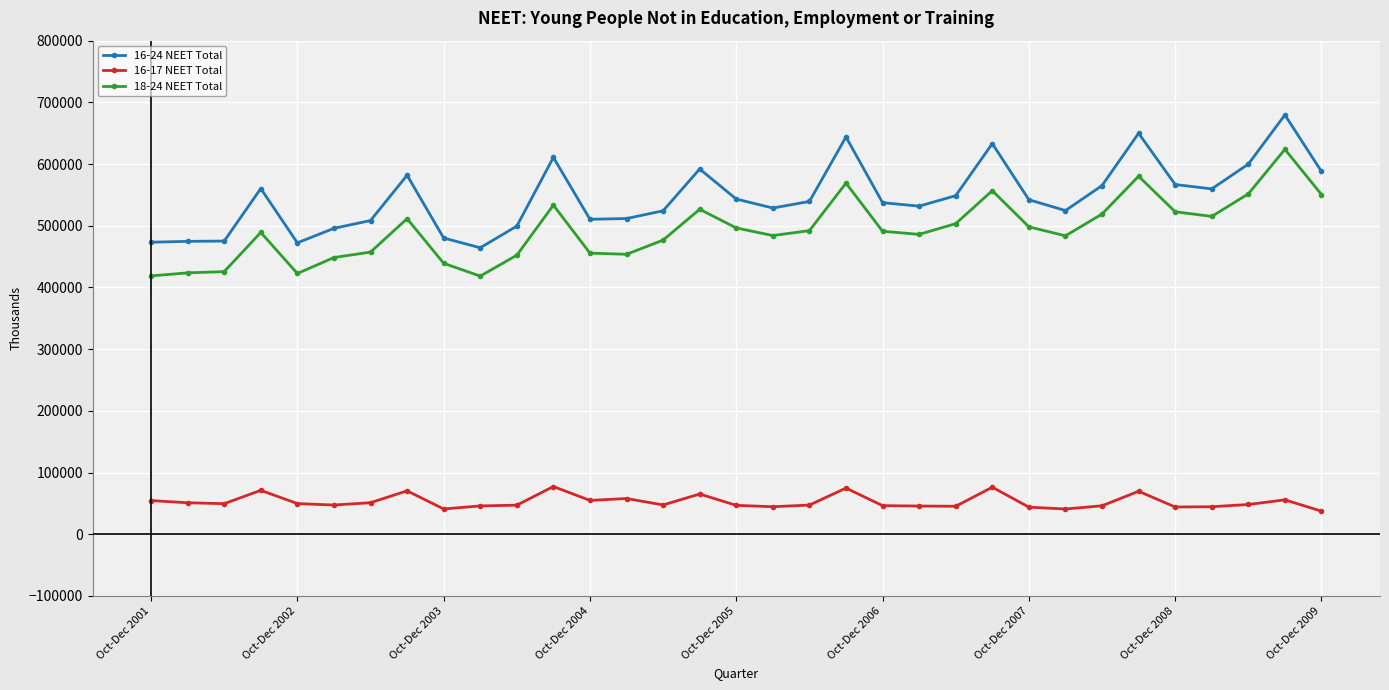

Which series has the largest range (max minus min)?

16-24 NEET Total